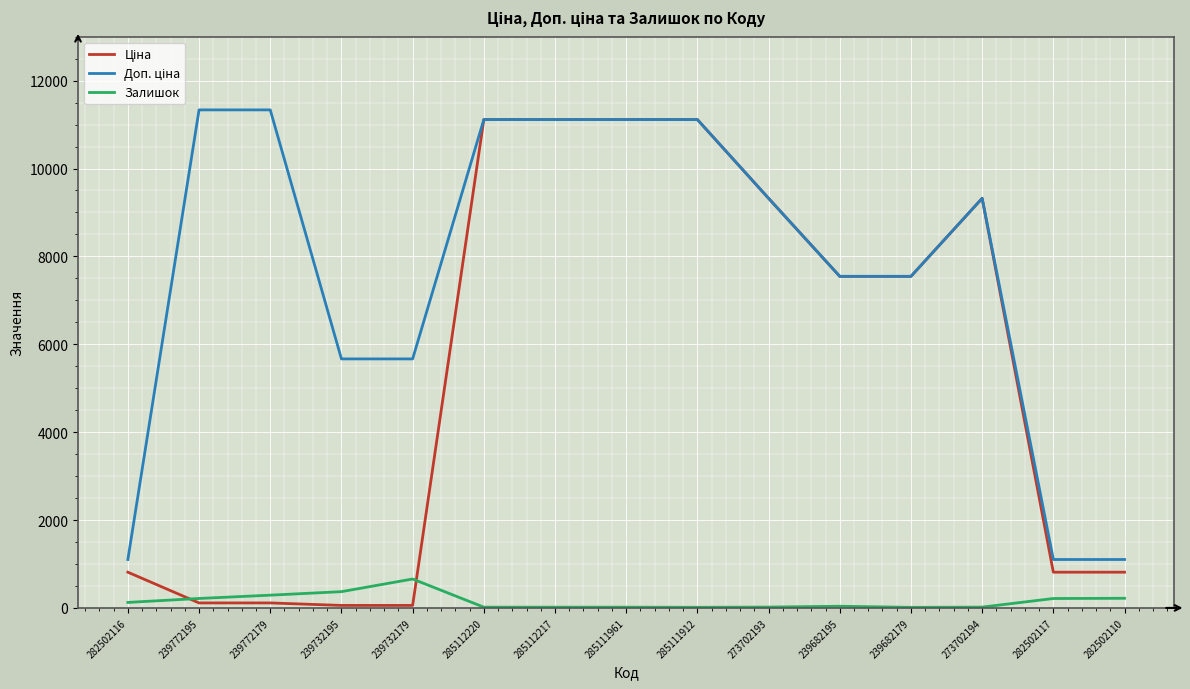

What is the highest value of the Залишок series?

658.0